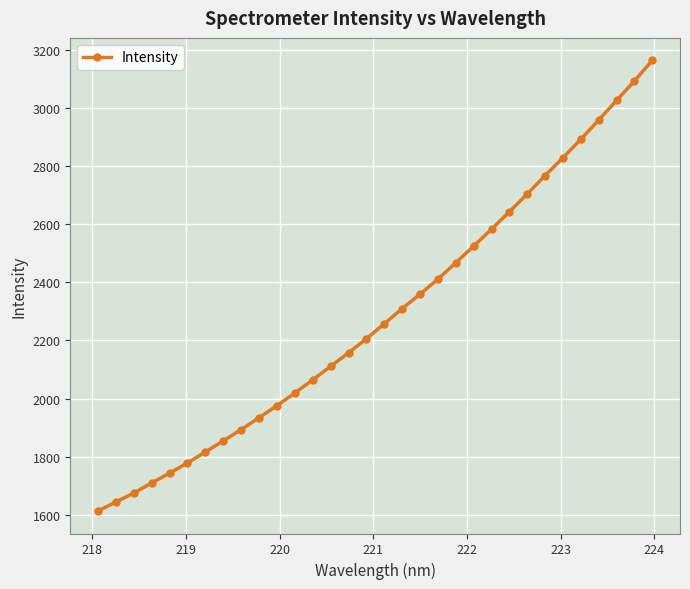

How many data points are less than 2257?

16